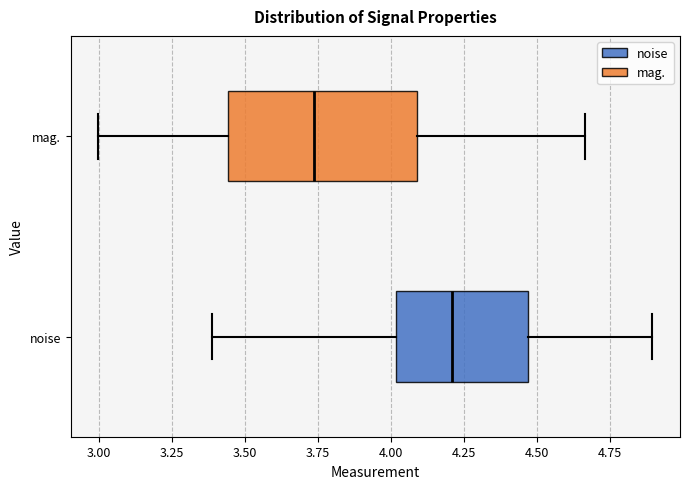

Reading bottom to top, transcribe this box plot: for each box, give where its median line is, the range the box spans, and where its two whiskers end, as read against the x-axis. The values are not printed on the chart, so give them approximately, as read against the axis.

noise: median 4.20, box 4.00 to 4.45, whiskers 3.40 to 4.90
mag.: median 3.75, box 3.45 to 4.10, whiskers 3.00 to 4.65